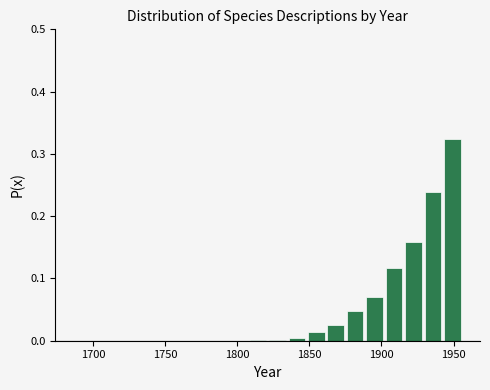

Around what value on the x-axis is the tallest bar? Give the approximate position of its centre, as read against the axis.

1950